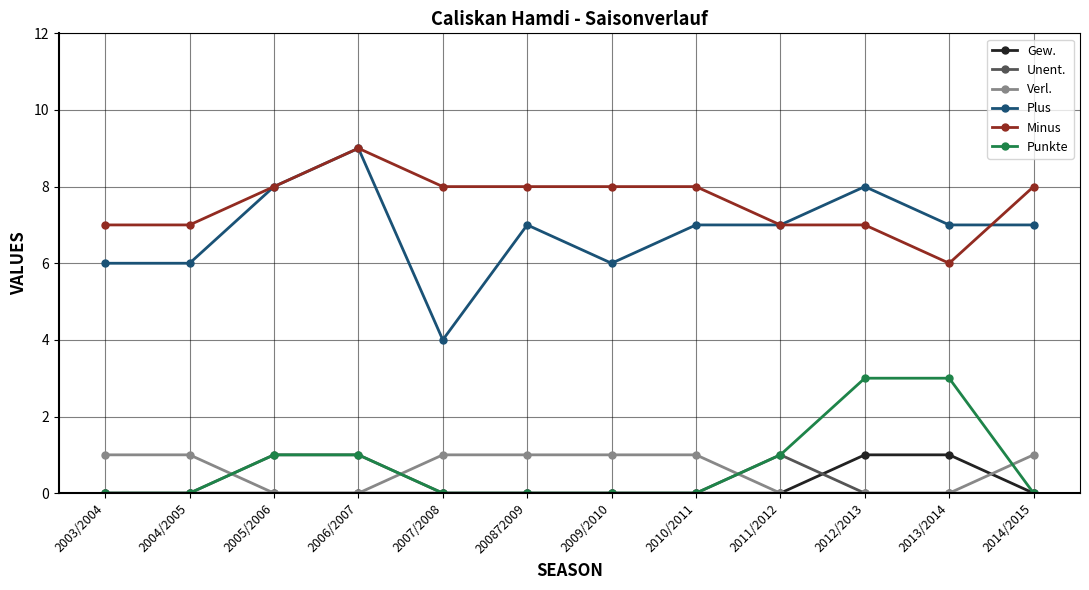

True or false: Plus and Punkte intersect in this chart.

False